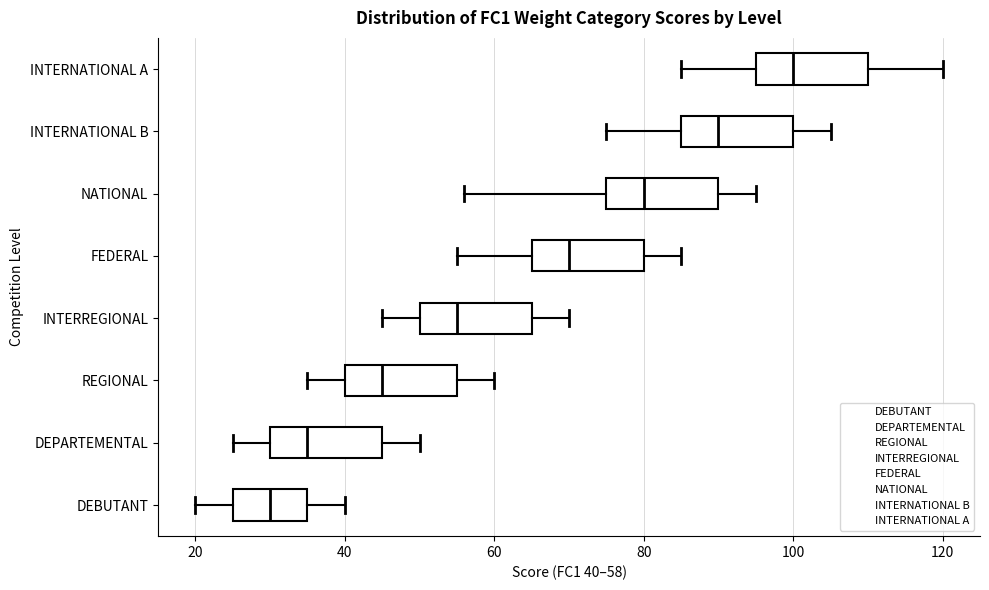

Which box has the furthest to the right median line?

INTERNATIONAL A